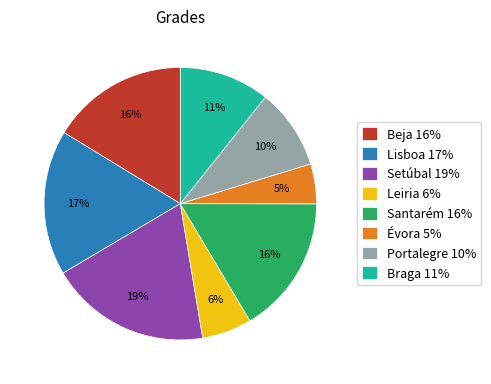

Which slice is the largest?

Setúbal